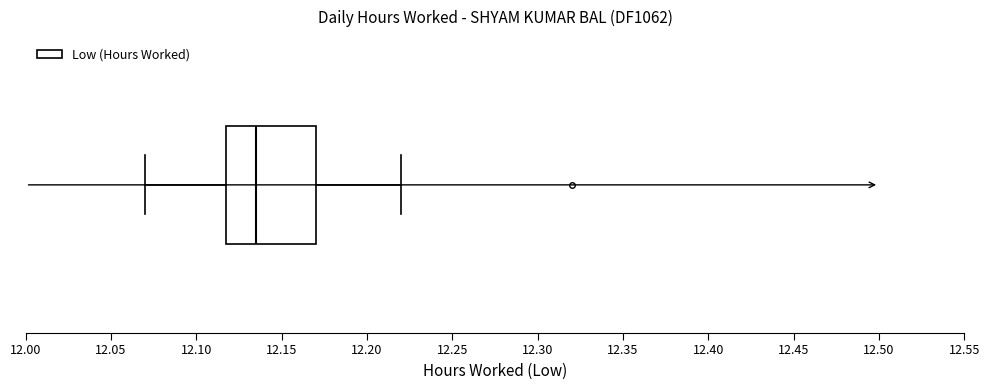

Read this box plot against the x-axis: the position of the median line, the range covered by the box, and the ends of both whiskers. The values are not printed on the chart, so give them approximately, as read against the axis.

median 12.135, box 12.120 to 12.170, whiskers 12.070 to 12.220